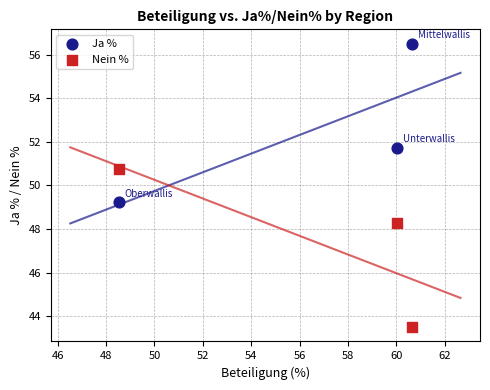

What are all the series names shown in the legend?

Ja %, Nein %